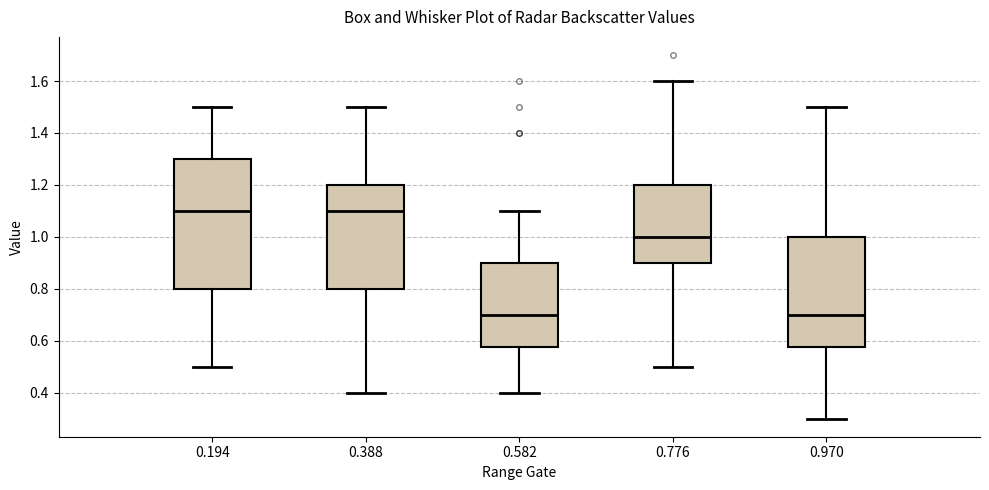

Where does the upper whisker of the box at x = 0.582 end on the y-axis? The values are not printed on the chart, so give them approximately, as read against the axis.

1.10